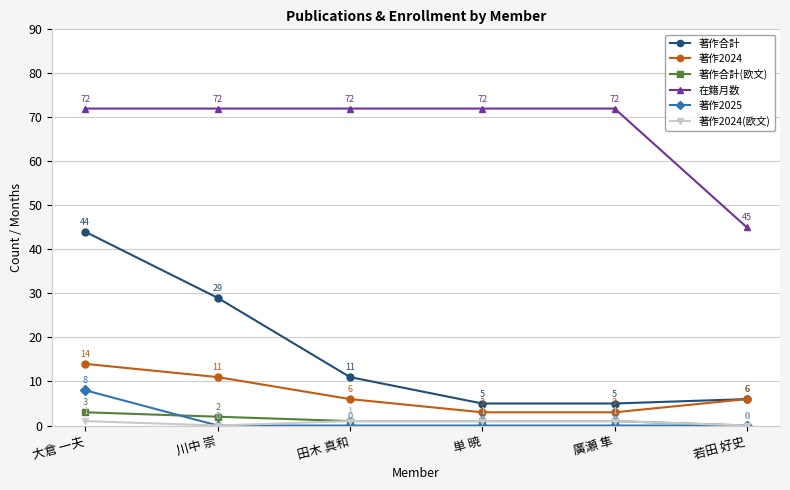

Reading left to right, list all the values displayed in this chart.

著作合計: 大倉 一夫=44	川中 崇=29	田木 真和=11	単 暁=5	廣瀬 隼=5	若田 好史=6
著作2024: 大倉 一夫=14	川中 崇=11	田木 真和=6	単 暁=3	廣瀬 隼=3	若田 好史=6
著作合計(欧文): 大倉 一夫=3	川中 崇=2	田木 真和=1	単 暁=1	廣瀬 隼=1	若田 好史=0
在籍月数: 大倉 一夫=72	川中 崇=72	田木 真和=72	単 暁=72	廣瀬 隼=72	若田 好史=45
著作2025: 大倉 一夫=8	川中 崇=0	田木 真和=0	単 暁=0	廣瀬 隼=0	若田 好史=0
著作2024(欧文): 大倉 一夫=1	川中 崇=0	田木 真和=1	単 暁=1	廣瀬 隼=1	若田 好史=0